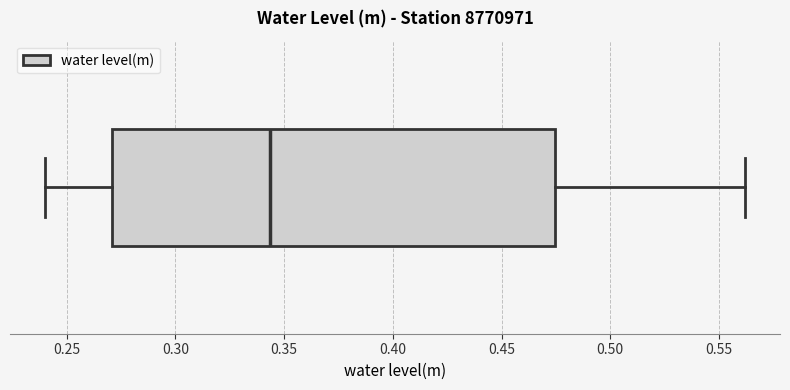

Where is the left edge of the box on the x-axis? The values are not printed on the chart, so give them approximately, as read against the axis.

0.270